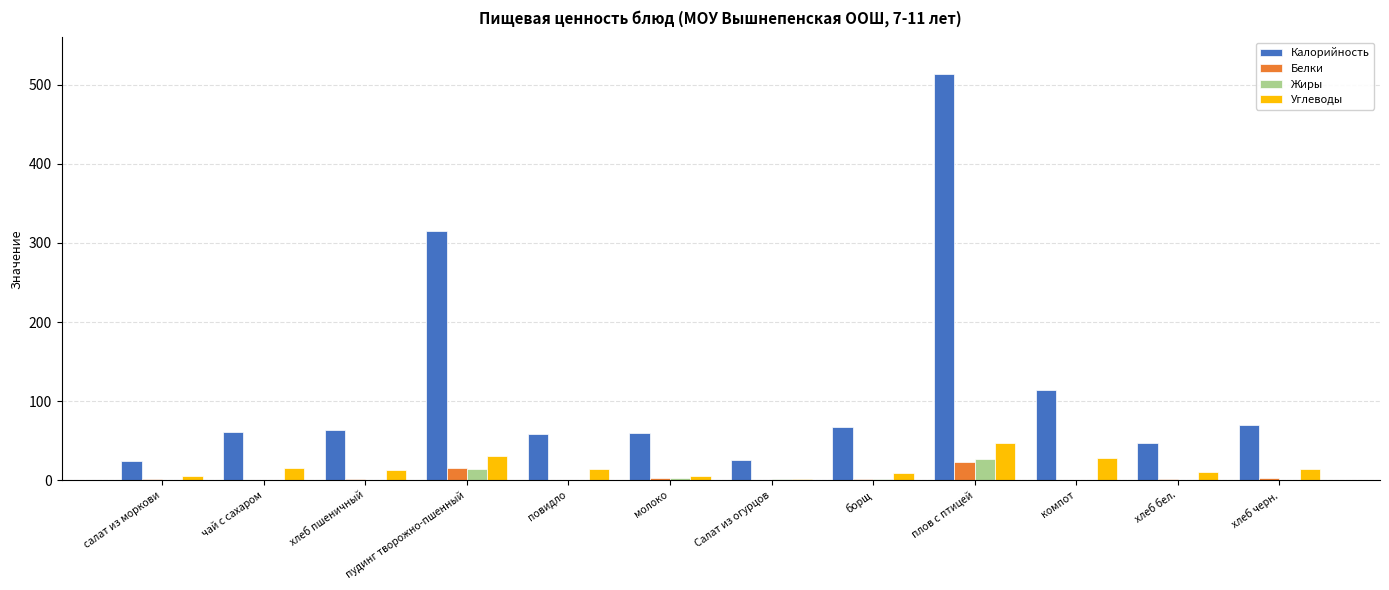

At which label is Жиры closest to 13?

пудинг творожно-пшенный